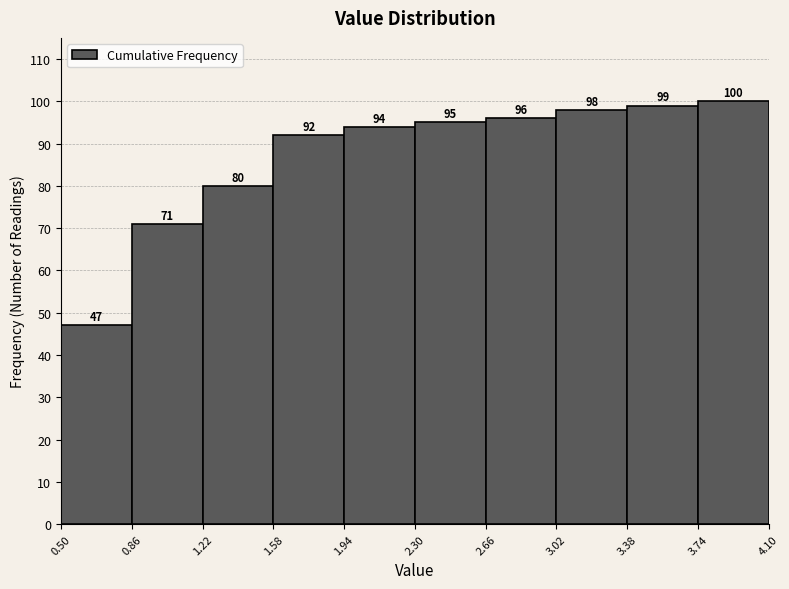

Reading left to right, list every bar in this chart as the range it spans on the x-axis followed by its height.

0.50 to 0.86: 47
0.86 to 1.22: 71
1.22 to 1.58: 80
1.58 to 1.94: 92
1.94 to 2.30: 94
2.30 to 2.66: 95
2.66 to 3.02: 96
3.02 to 3.38: 98
3.38 to 3.74: 99
3.74 to 4.10: 100